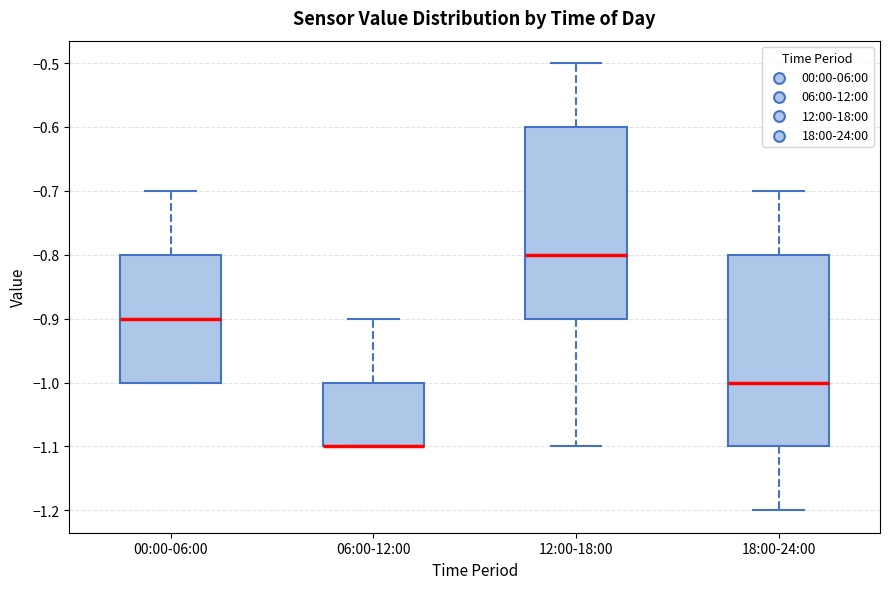

Reading left to right, transcribe this box plot: for each box, give where its median line is, the range the box spans, and where its two whiskers end, as read against the y-axis. The values are not printed on the chart, so give them approximately, as read against the axis.

00:00-06:00: median -0.9, box -1.0 to -0.8, whiskers -1.0 to -0.7
06:00-12:00: median -1.1 (drawn on the box's lower edge), box -1.1 to -1.0, whiskers -1.1 to -0.9
12:00-18:00: median -0.8, box -0.9 to -0.6, whiskers -1.1 to -0.5
18:00-24:00: median -1.0, box -1.1 to -0.8, whiskers -1.2 to -0.7